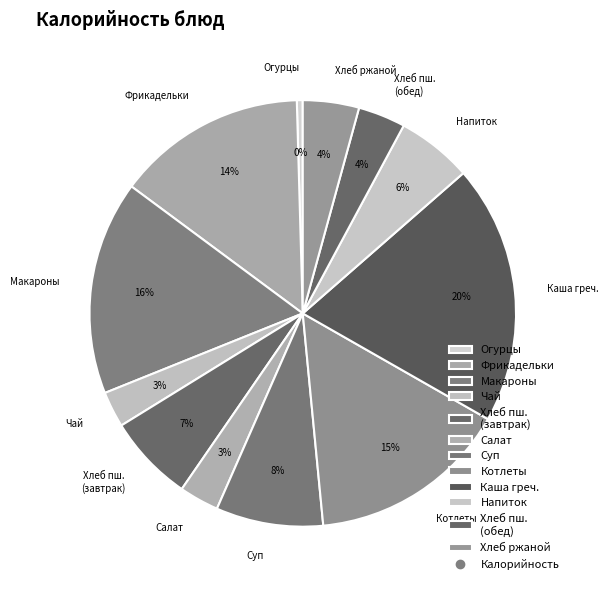

Is it true that Салат is 16% of the pie?

False